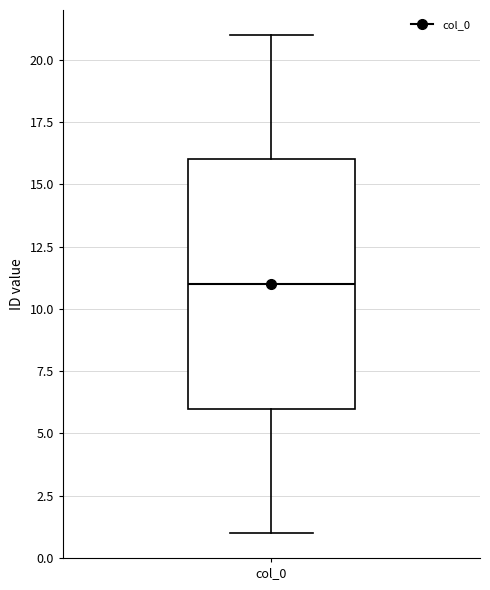

Where does the median line of the box for col_0 sit on the y-axis? The values are not printed on the chart, so give them approximately, as read against the axis.

11